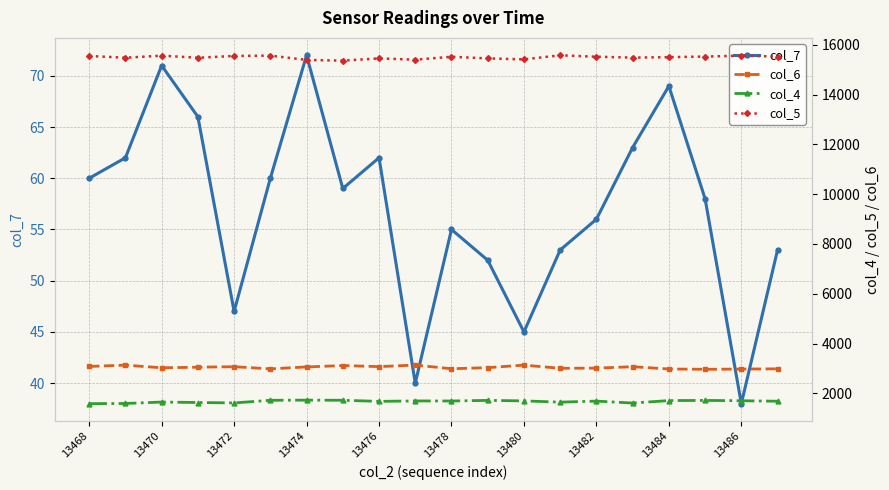

The col_7 series shows 55 at 13478. True or false?

True